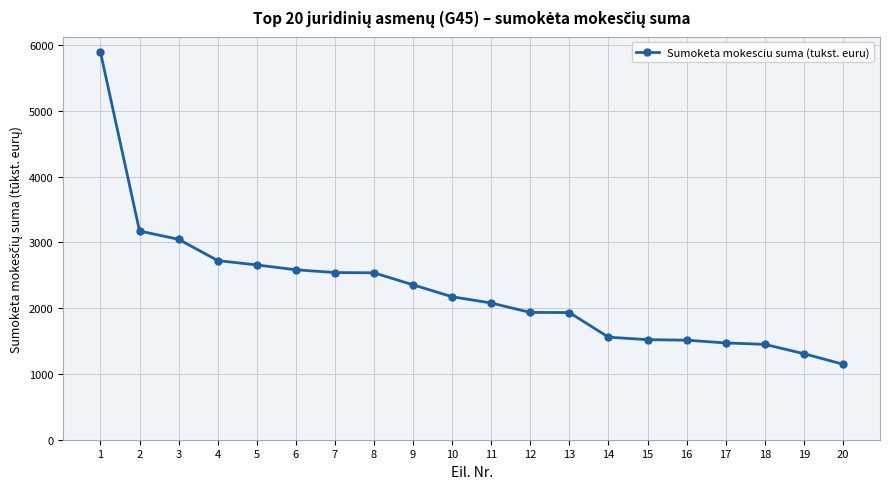

What value does the data have at 20?

1148